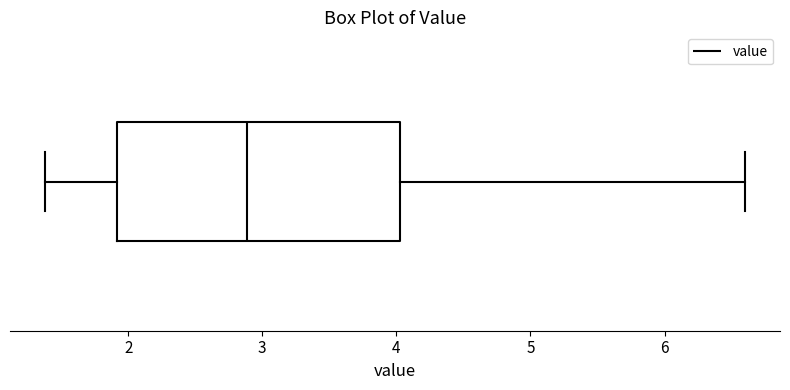

Transcribe this box plot: give where the median line is, the range the box spans, and where the two whiskers end, as read against the x-axis. The values are not printed on the chart, so give them approximately, as read against the axis.

median 2.9, box 1.9 to 4.0, whiskers 1.4 to 6.6